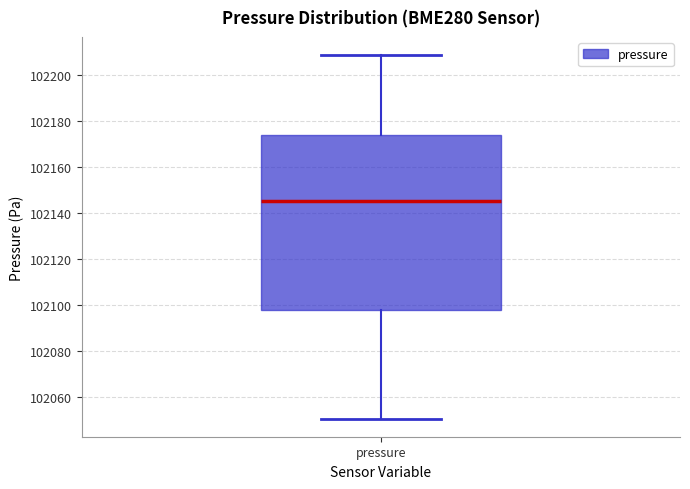

Read this box plot against the y-axis: the position of the median line, the range covered by the box, and the ends of both whiskers. The values are not printed on the chart, so give them approximately, as read against the axis.

median 102146, box 102098 to 102174, whiskers 102050 to 102208